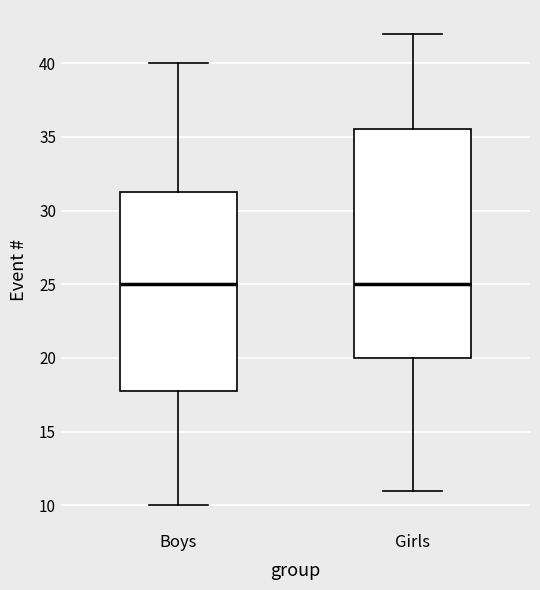

Reading left to right, read every box against the y-axis: the position of its median line, the range the box covers, and the ends of its whiskers. The values are not printed on the chart, so give them approximately, as read against the axis.

Boys: median 25.0, box 18.0 to 31.5, whiskers 10.0 to 40.0
Girls: median 25.0, box 20.0 to 35.5, whiskers 11.0 to 42.0